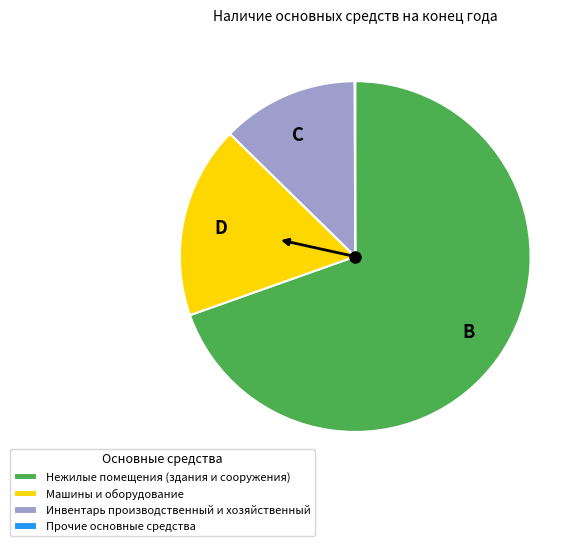

Is there a majority slice in this chart?

Yes